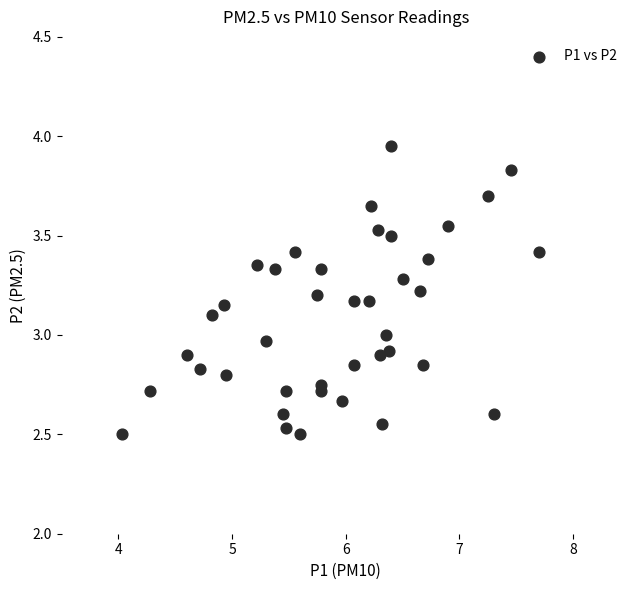

What is the range of X values (max minus min)?

3.7